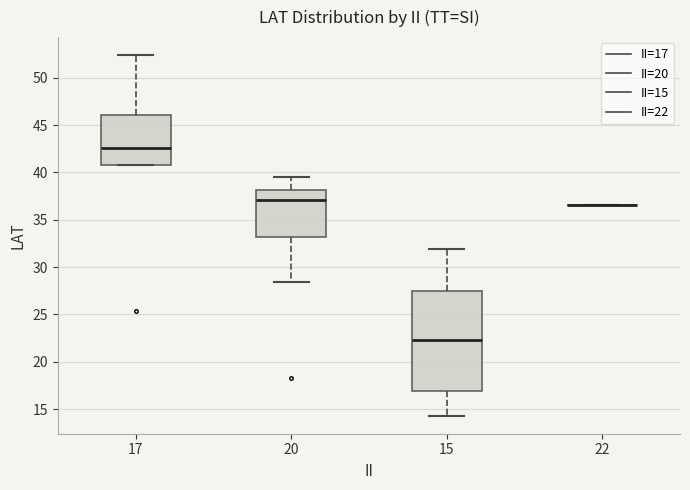

Reading left to right, transcribe this box plot: for each box, give where its median line is, the range the box spans, and where its two whiskers end, as read against the y-axis. The values are not printed on the chart, so give them approximately, as read against the axis.

17: median 42.5, box 41.0 to 46.0, whiskers 41.0 to 52.5
20: median 37.0, box 33.0 to 38.0, whiskers 28.5 to 39.5
15: median 22.5, box 17.0 to 27.5, whiskers 14.5 to 32.0
22: box collapsed to a line at 36.5, whiskers 36.5 to 36.5